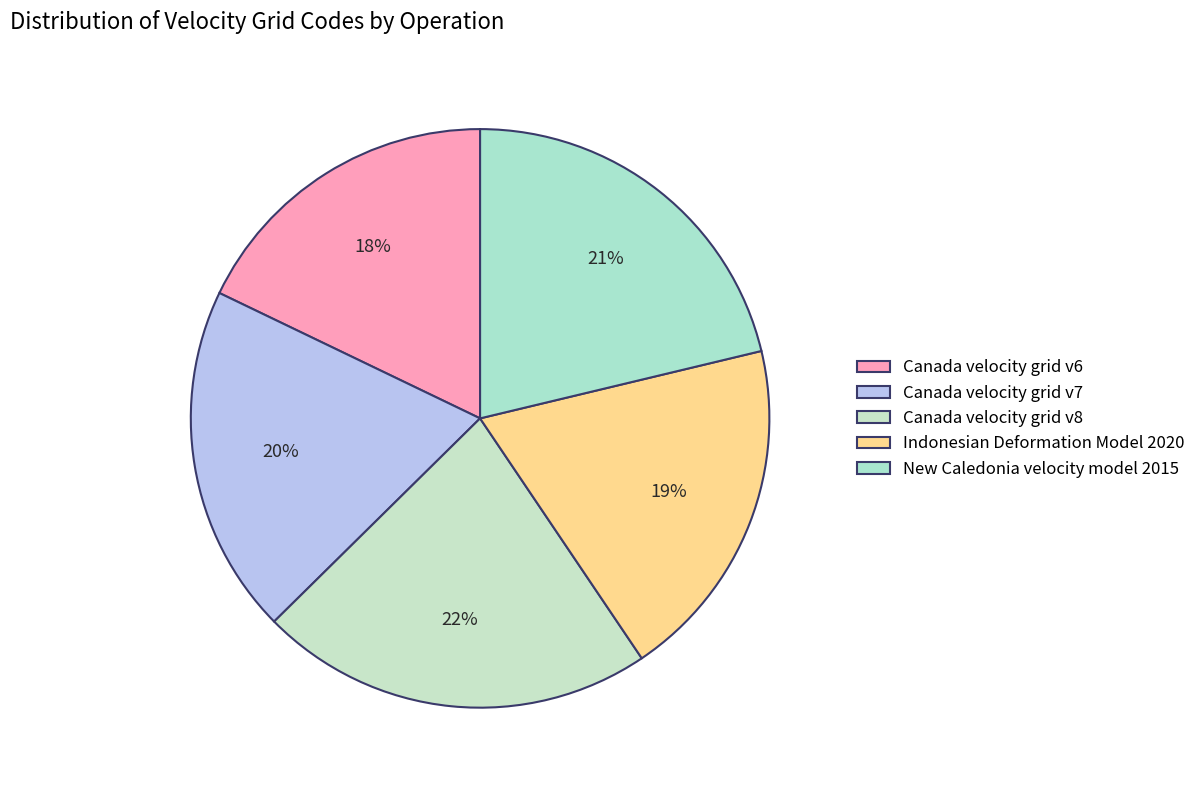

Is New Caledonia velocity model 2015 the majority of the pie?

No